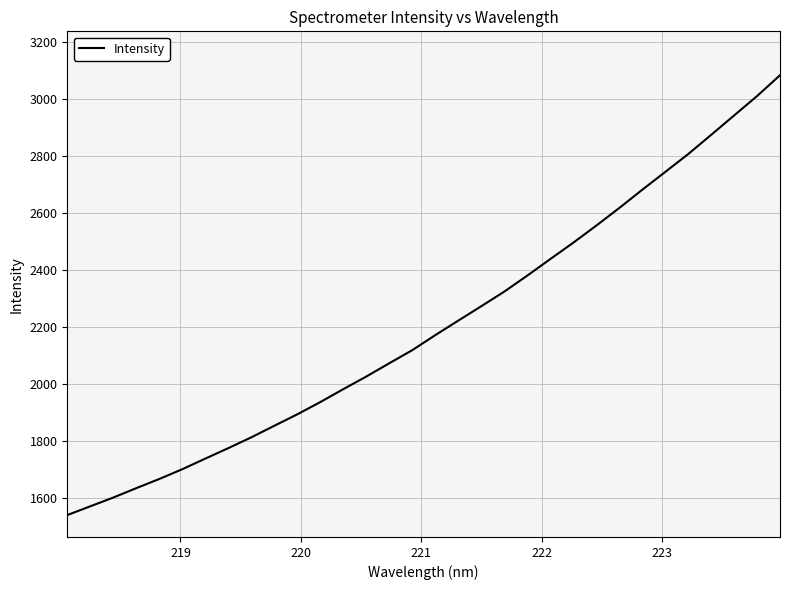

What is the difference between the maximum and minimum values?

1544.6